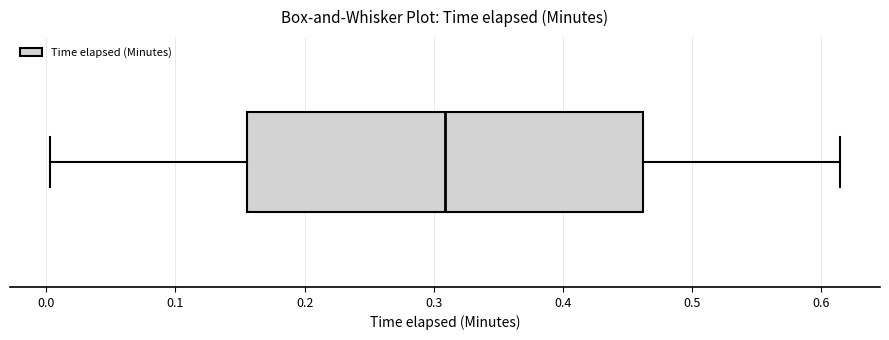

Transcribe this box plot: give where the median line is, the range the box spans, and where the two whiskers end, as read against the x-axis. The values are not printed on the chart, so give them approximately, as read against the axis.

median 0.31, box 0.16 to 0.46, whiskers 0.00 to 0.61